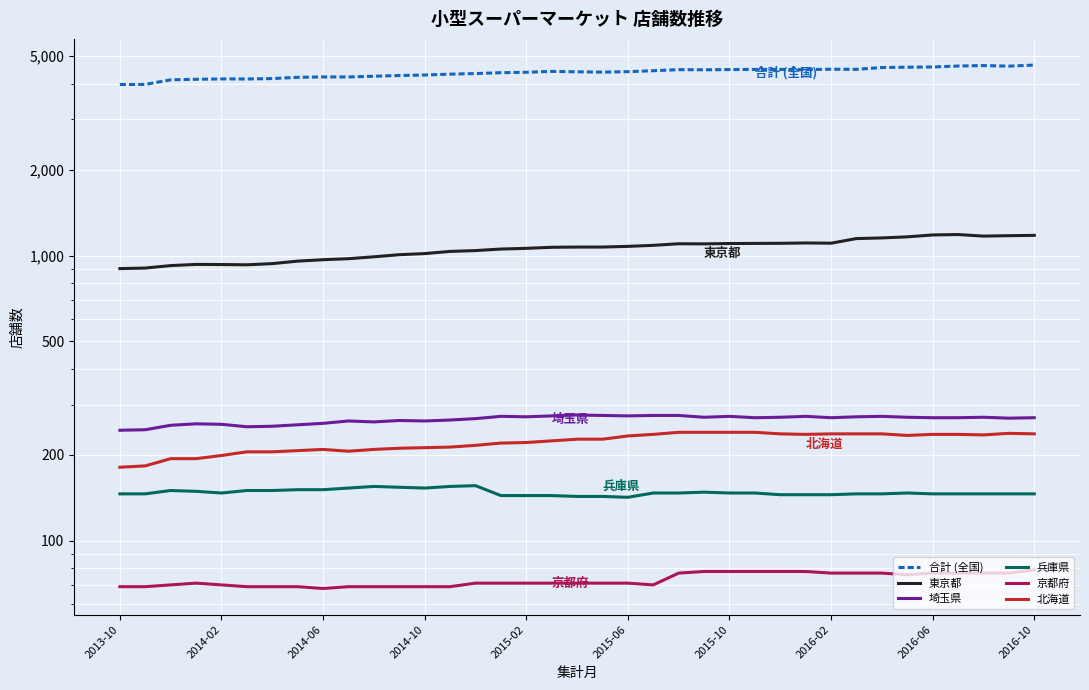

At which category does 合計 (全国) reach its first local peak?

2014-02